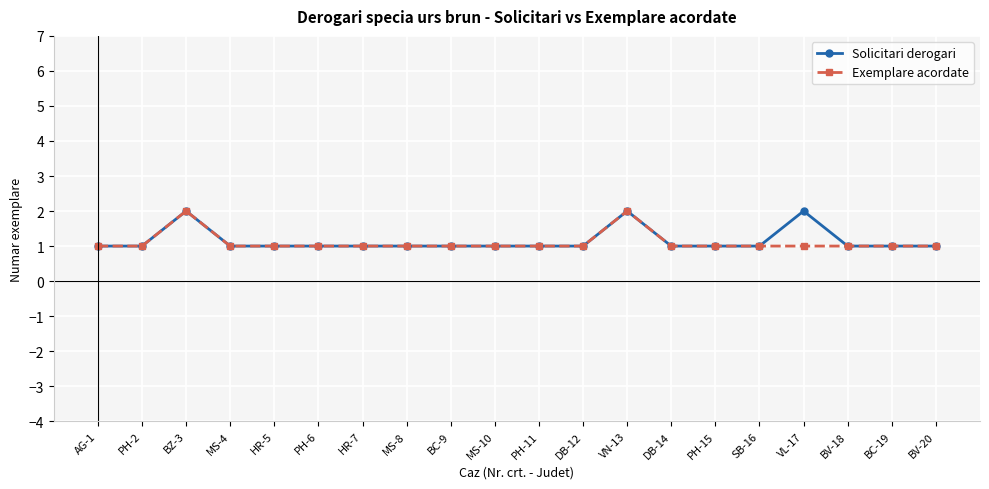

What is the label of the 5th point from the left?

HR-5